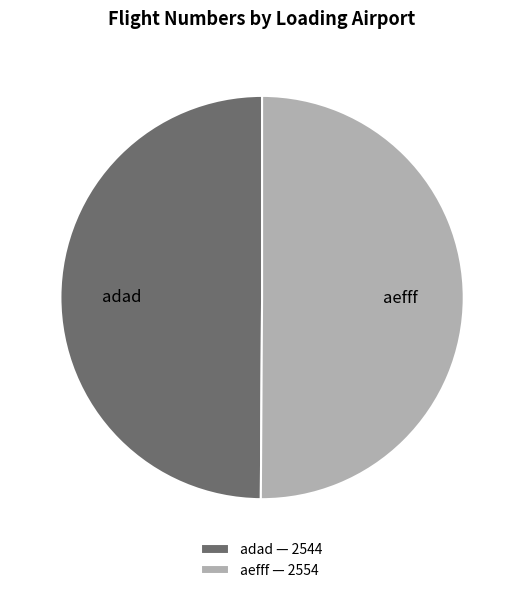

What is the ratio of the value at adad — 2544 to the value at aefff — 2554?

1.0